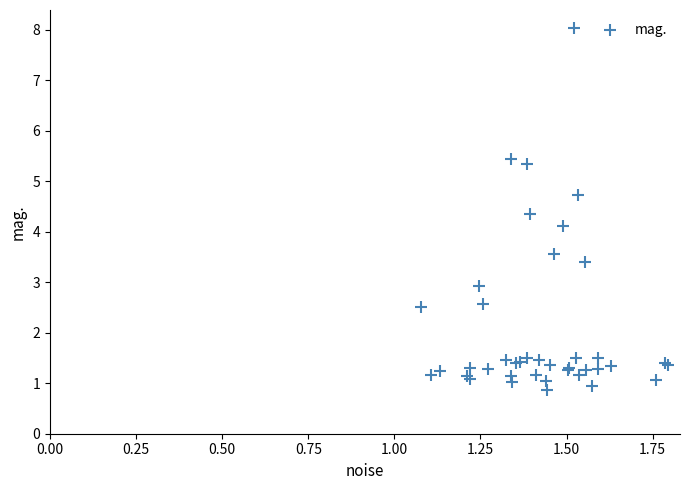

What Y value in the scatter plot is closest to 4?

4.1